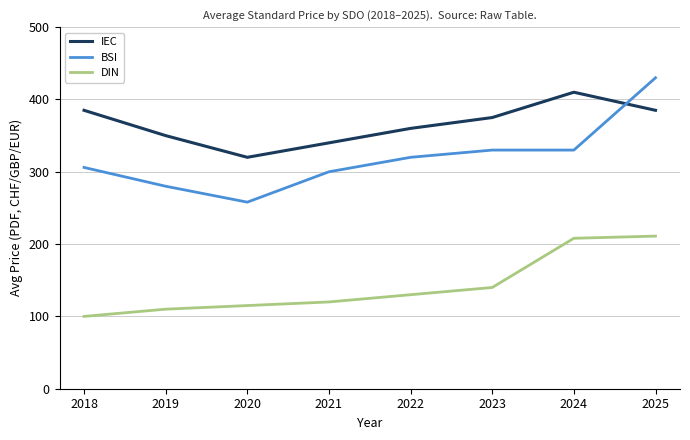

What value does the IEC series have at 2024?

410.0